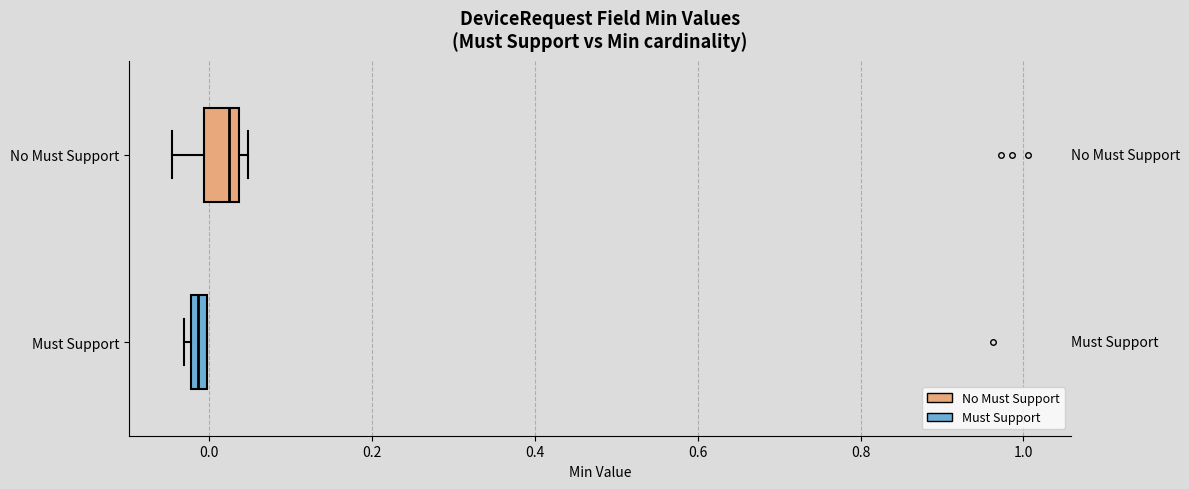

Comparing the boxes themselves (not the whiskers), which one is the widest?

No Must Support